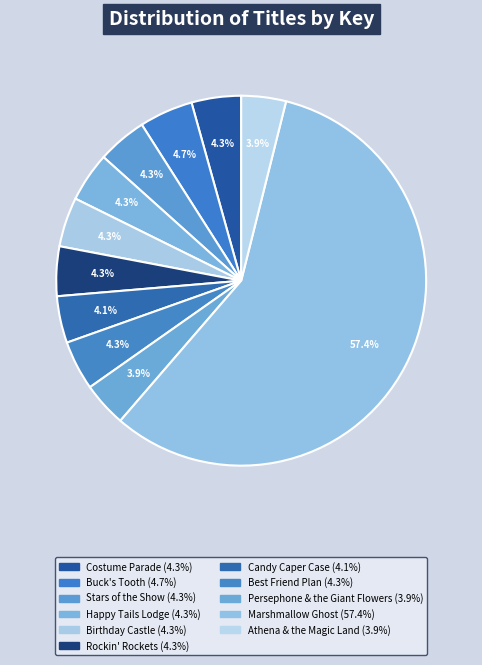

What percentage is NOT represented by Birthday Castle?

95.7%